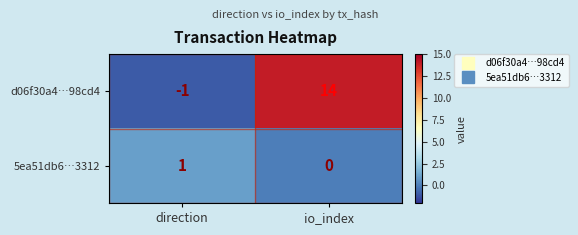

Reading left to right, transcribe all the data shown in this chart.

d06f30a4…98cd4: direction=-1	io_index=14
5ea51db6…3312: direction=1	io_index=0